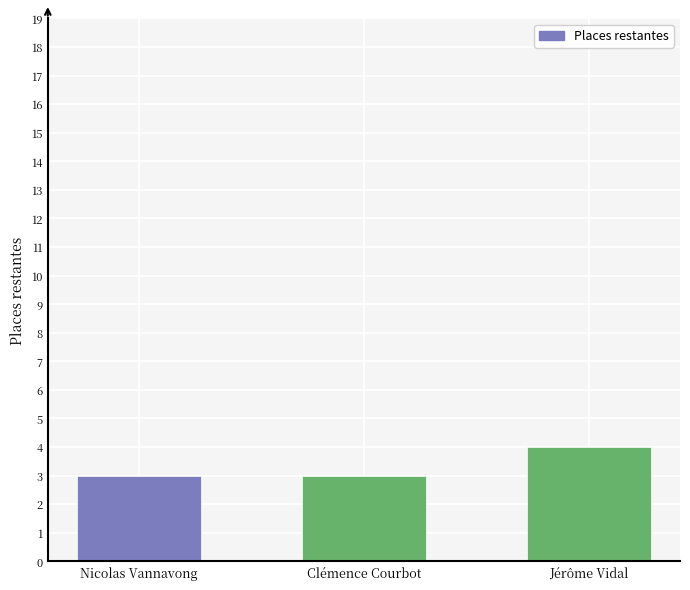

What is the difference between the maximum and minimum values?

1